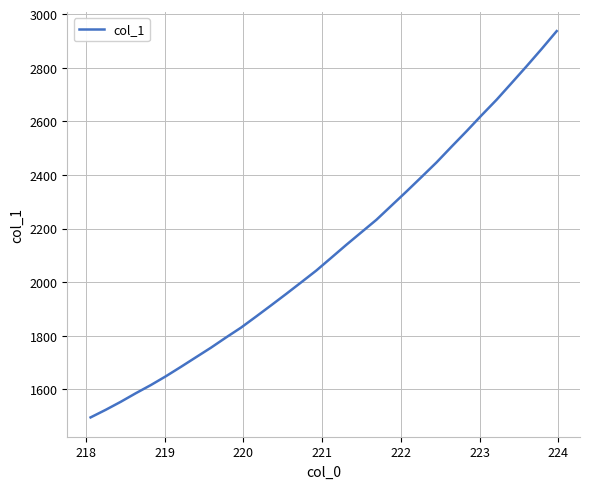

What is the difference between the maximum and minimum values?

1441.7